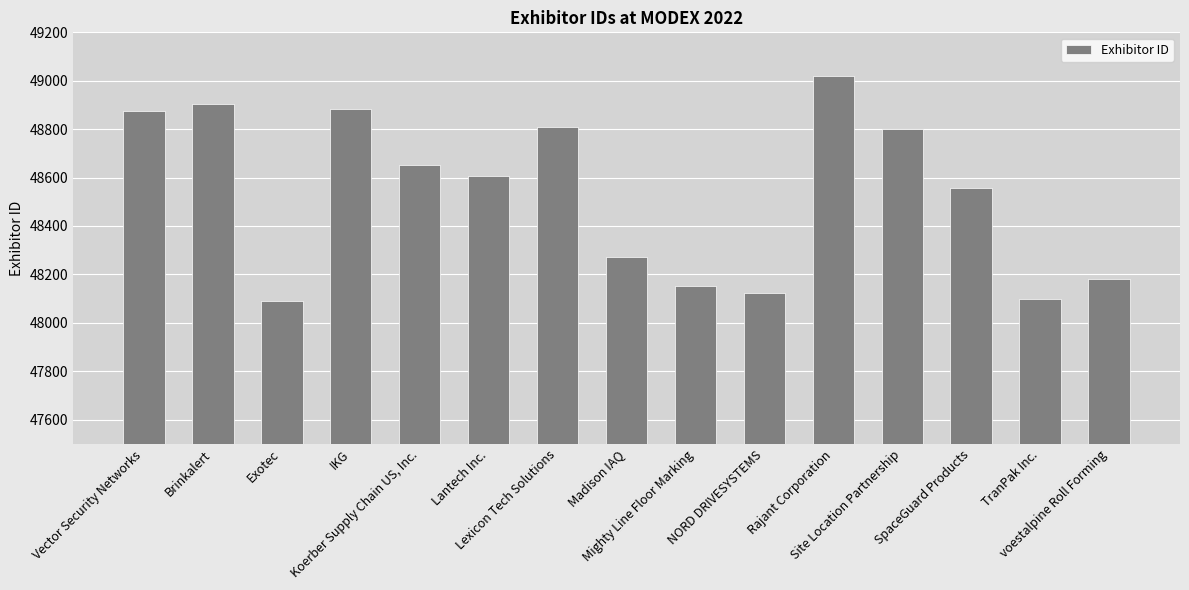

List the labels in order of value, largest first.

Rajant Corporation, Brinkalert, IKG, Vector Security Networks, Lexicon Tech Solutions, Site Location Partnership, Koerber Supply Chain US, Inc., Lantech Inc., SpaceGuard Products, Madison IAQ, voestalpine Roll Forming, Mighty Line Floor Marking, NORD DRIVESYSTEMS, TranPak Inc., Exotec